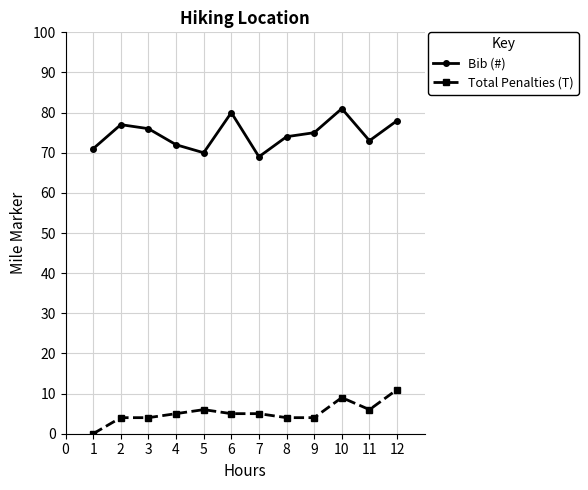

Rank the series by their average value, from lowest to highest.

Total Penalties (T), Bib (#)